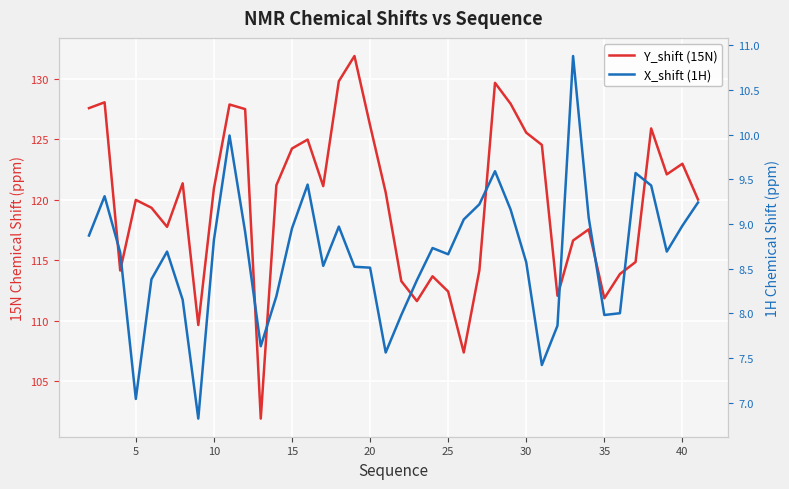

Reading left to right, list all the values displayed in this chart.

Y_shift (15N): 127.6	128.1	114.1	120.0	119.3	117.8	121.3	109.6	120.9	127.9	127.5	101.9	121.2	124.2	125.0	121.1	129.8	131.9	126.2	120.6	113.3	111.6	113.7	112.4	107.4	114.2	129.7	127.9	125.5	124.5	112.0	116.6	117.5	111.8	113.8	114.8	125.9	122.1	123.0	120.0
X_shift (1H): 8.9	9.3	8.7	7.0	8.4	8.7	8.2	6.8	8.8	10.0	8.9	7.6	8.2	8.9	9.4	8.5	9.0	8.5	8.5	7.6	8.0	8.4	8.7	8.7	9.1	9.2	9.6	9.2	8.6	7.4	7.9	10.9	9.1	8.0	8.0	9.6	9.4	8.7	9.0	9.2